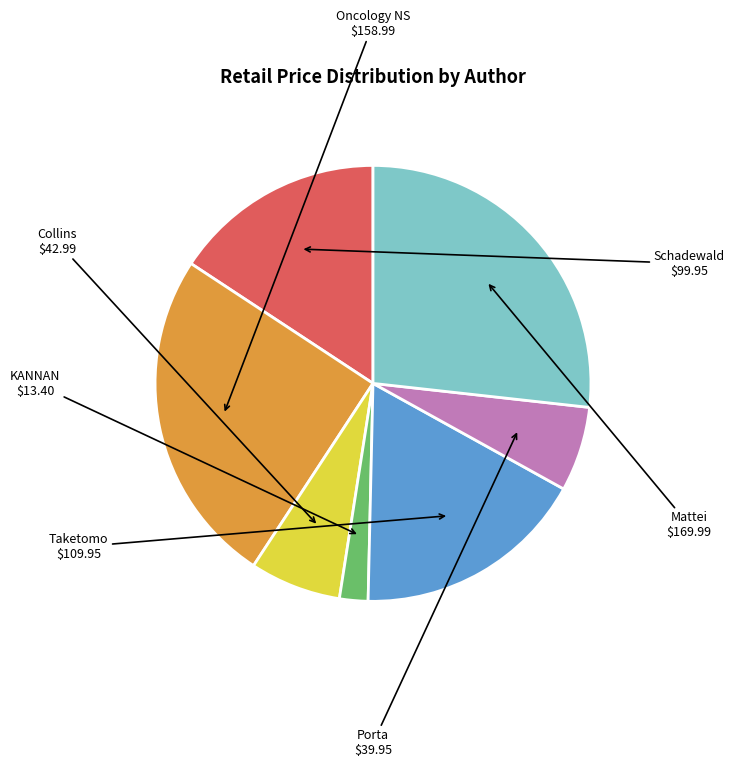

Is there a majority slice in this chart?

No